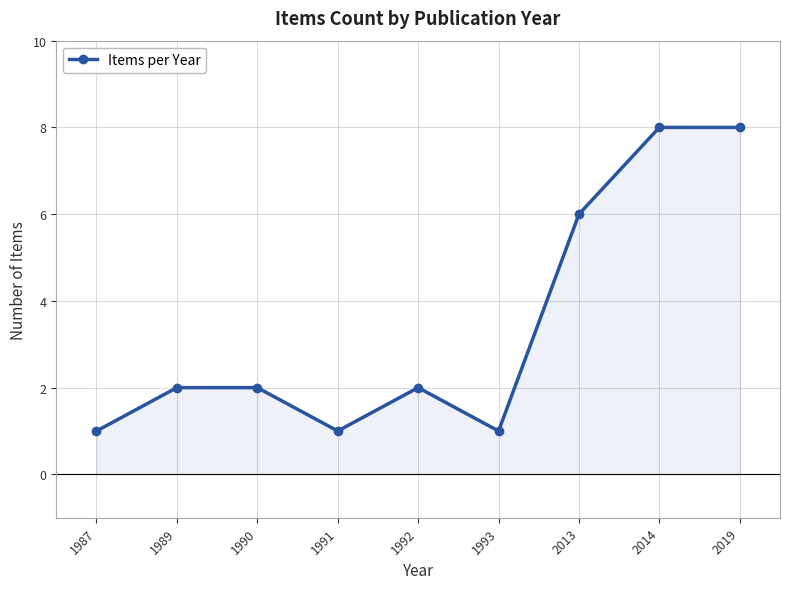

What is the maximum value shown in the chart?

8